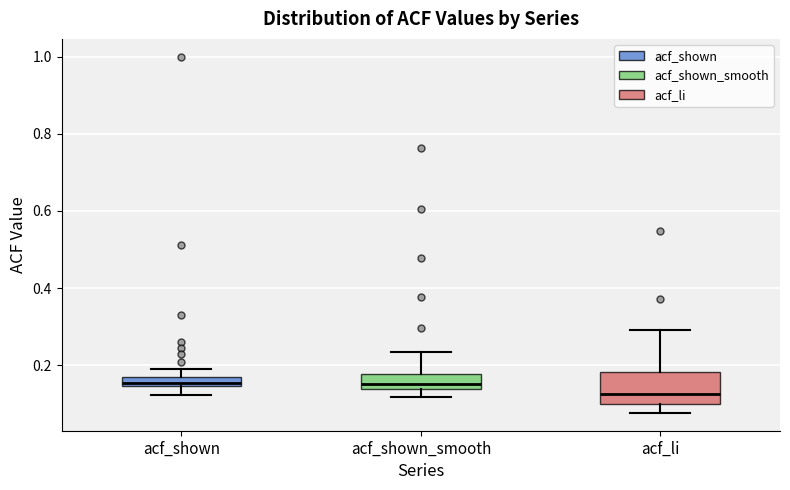

Comparing the boxes themselves (not the whiskers), which one is the tallest?

acf_li